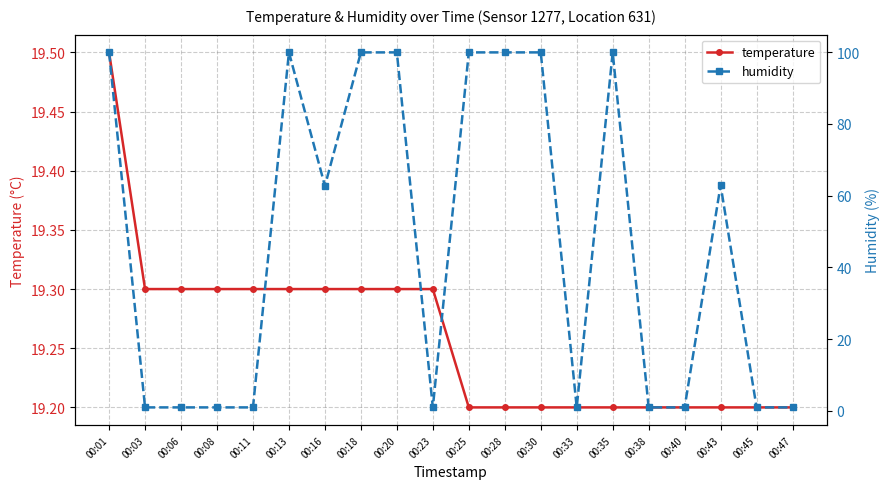

At which category does the chart reach its peak across all series?

00:01